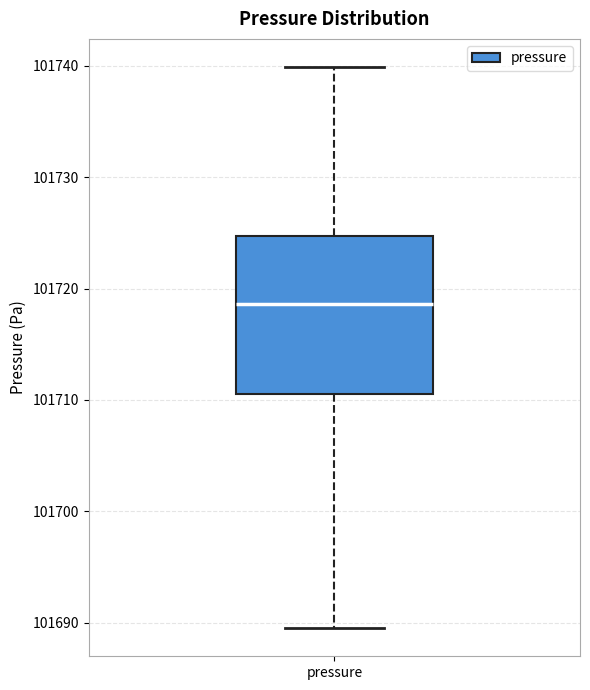

Transcribe this box plot: give where the median line is, the range the box spans, and where the two whiskers end, as read against the y-axis. The values are not printed on the chart, so give them approximately, as read against the axis.

median 101719, box 101711 to 101725, whiskers 101690 to 101740